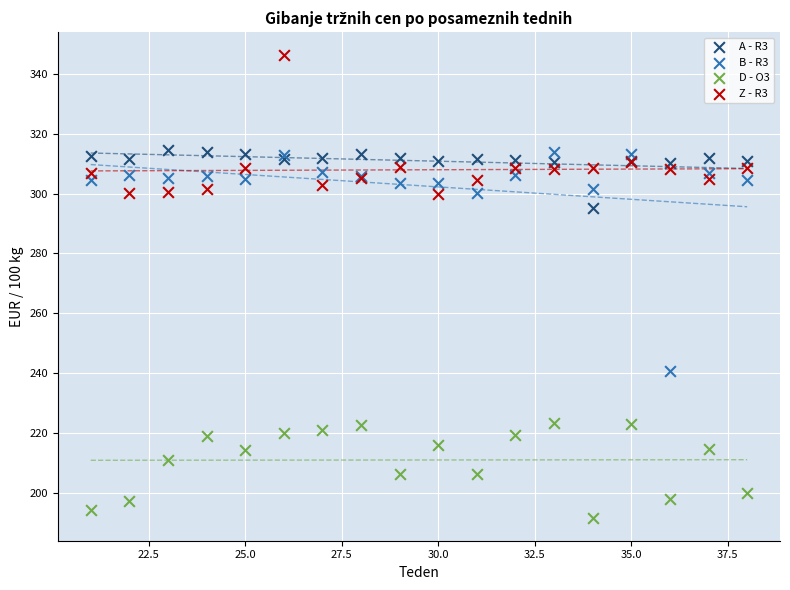

Which series reaches the minimum Y coordinate?

D - O3